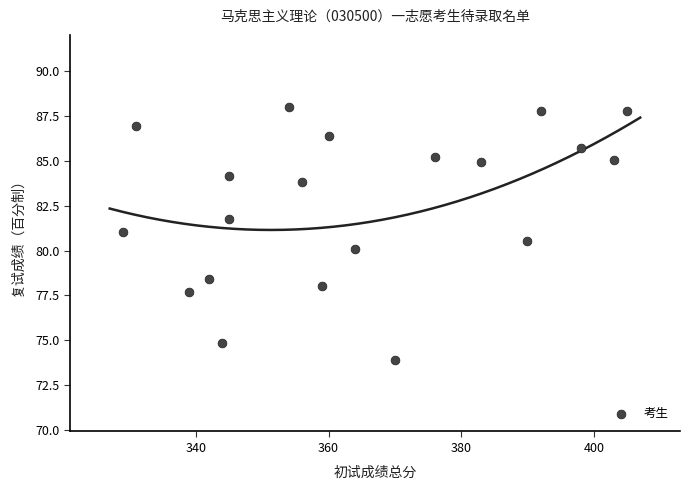

What is the range of X values (max minus min)?

76.0